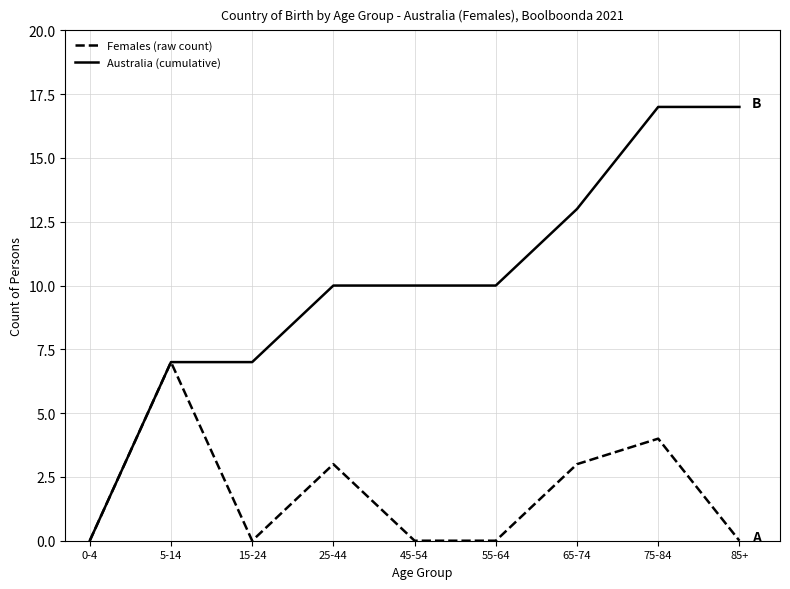

What position from the left is 45-54?

5